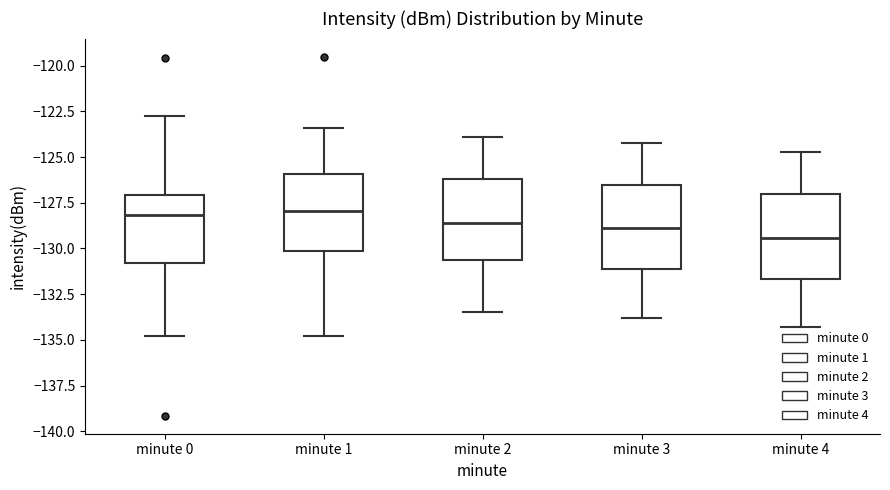

Where is the upper edge of the box for minute 0 on the y-axis? The values are not printed on the chart, so give them approximately, as read against the axis.

-127.0